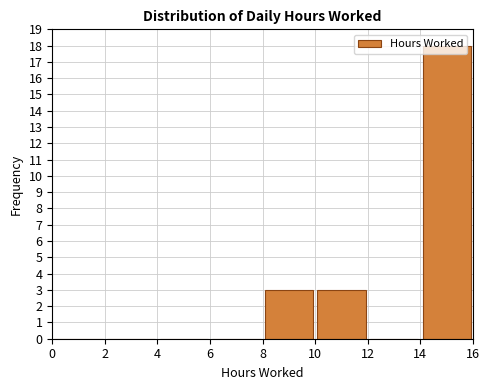

Over which range of the x-axis is the bar tallest?

14 to 16